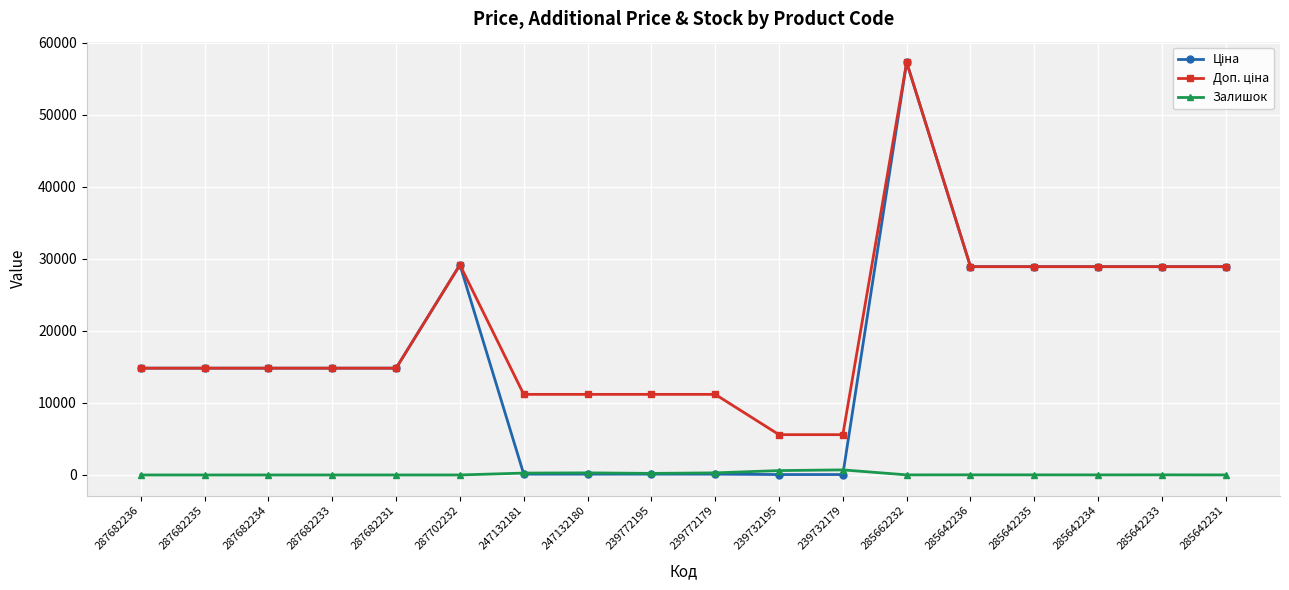

What is the label of the 4th point from the left?

287682233